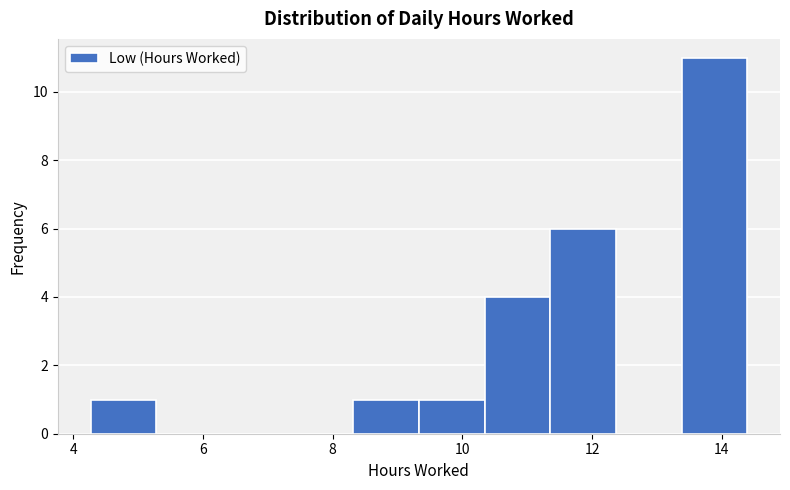

Reading left to right, transcribe this chart: for each bar, give the range it covers on the x-axis and its height. Neither the bar edges nor the heights are printed on the chart, so give them approximately, as read against the axes.

4.2 to 5.2: 1
5.2 to 6.2: 0
6.2 to 7.4: 0
7.4 to 8.4: 0
8.4 to 9.4: 1
9.4 to 10.4: 1
10.4 to 11.4: 4
11.4 to 12.4: 6
12.4 to 13.4: 0
13.4 to 14.4: 11